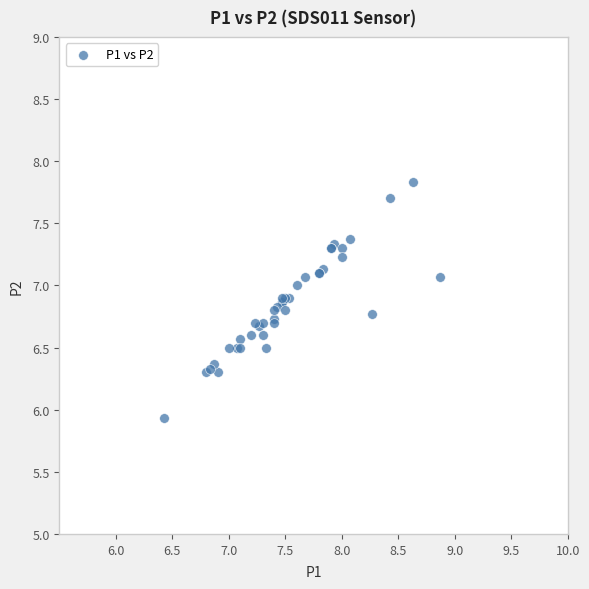

What Y value in the scatter plot is closest to 6?

5.9